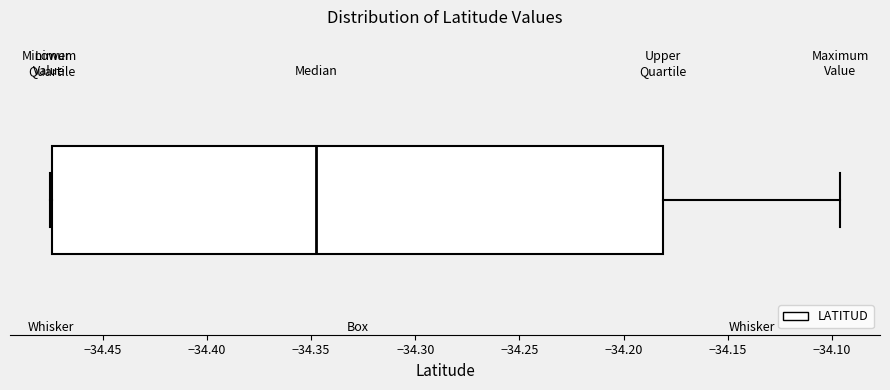

Where does the median line of the box sit on the x-axis? The values are not printed on the chart, so give them approximately, as read against the axis.

-34.350